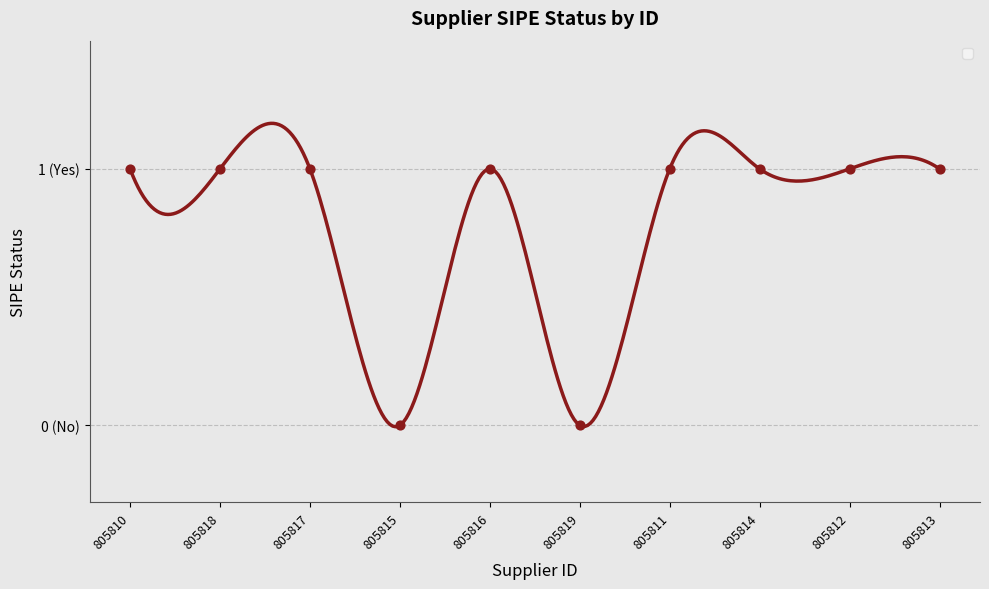

Approximately how many times larger is the value at 805814 compared to 805813?

1.0